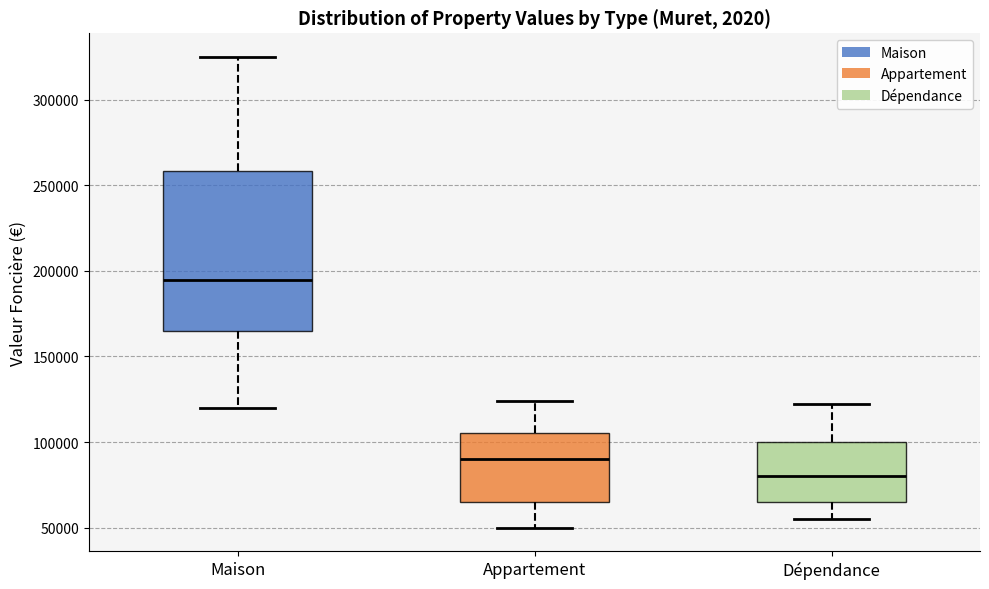

Which box has the lowest median line?

Dépendance